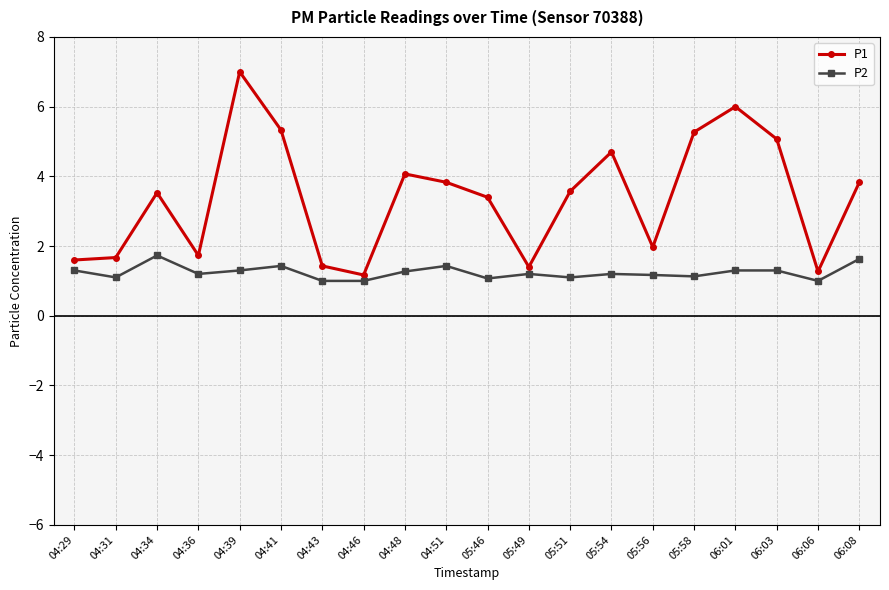

At which category does P2 reach its first local peak?

04:34